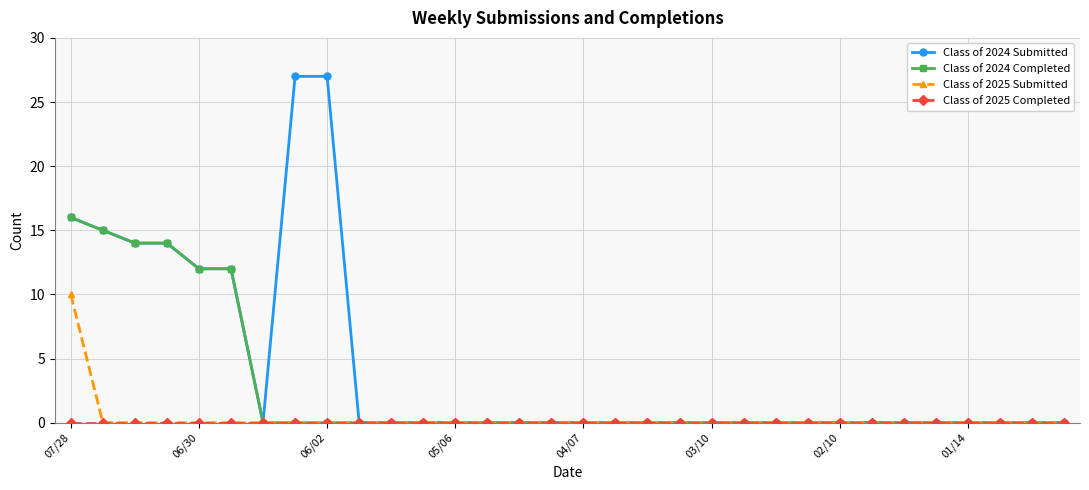

What is the difference between the maximum and minimum values in the Class of 2024 Completed series?

16